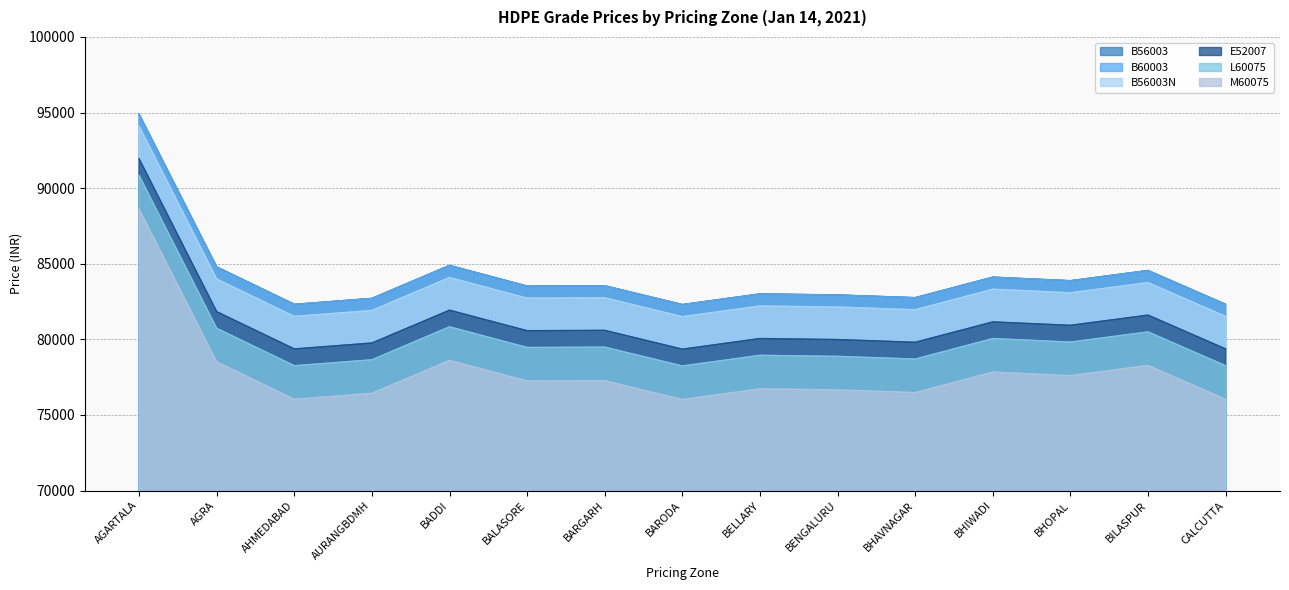

What is the maximum value shown in the chart?

94900